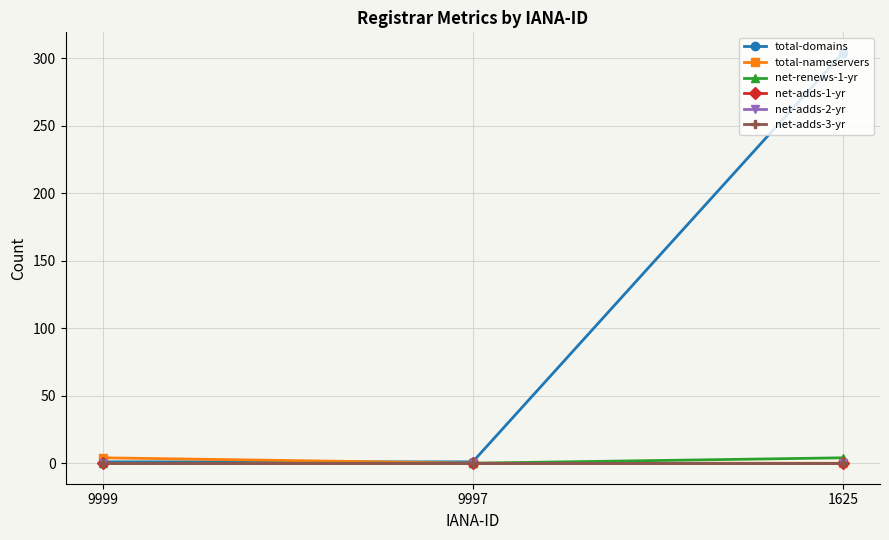

How many total-nameservers values are between 0 and 4?

3